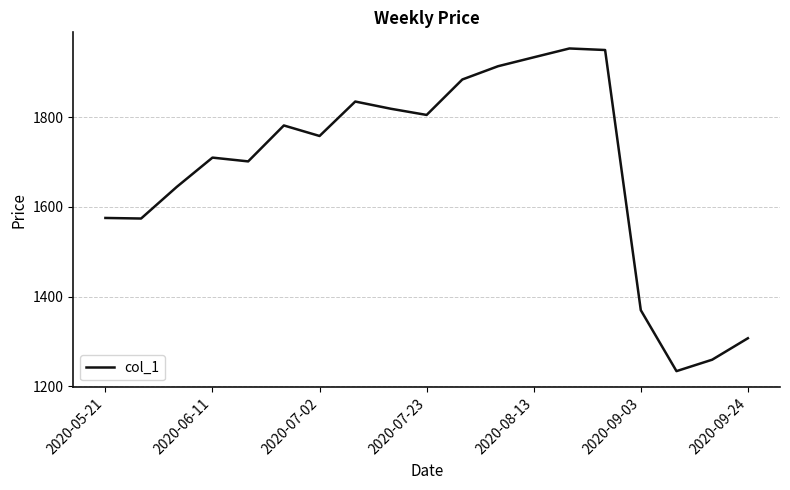

What is the smallest value displayed?

1233.5